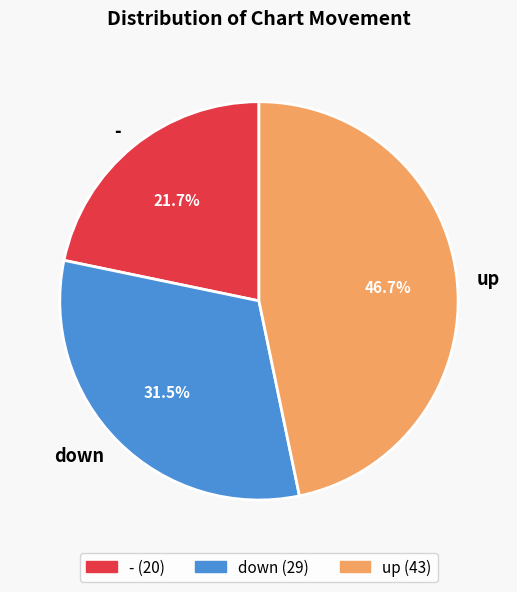

Which has a higher value, - or down?

down